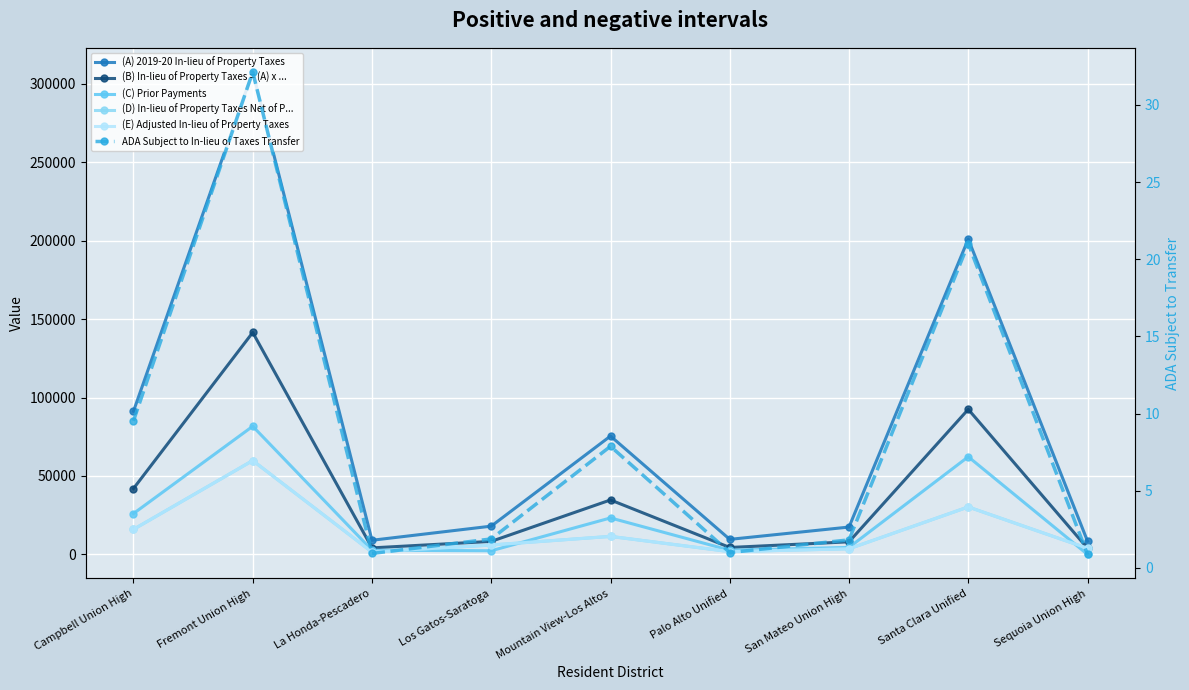

What position from the right is San Mateo Union High?

3